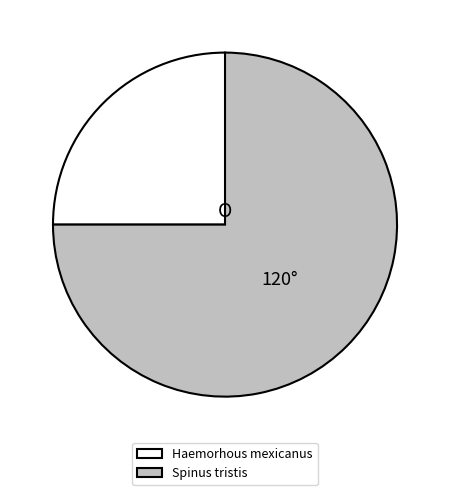

Rank the categories by value from lowest to highest.

Haemorhous mexicanus, Spinus tristis